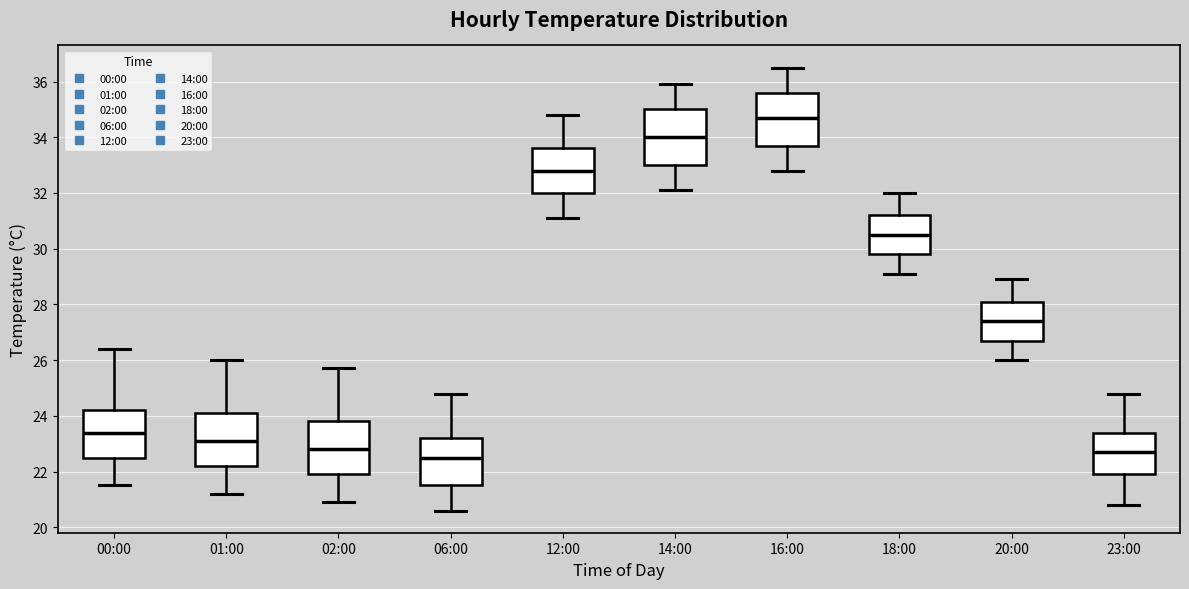

Where does the median line of the box for 01:00 sit on the y-axis? The values are not printed on the chart, so give them approximately, as read against the axis.

23.2